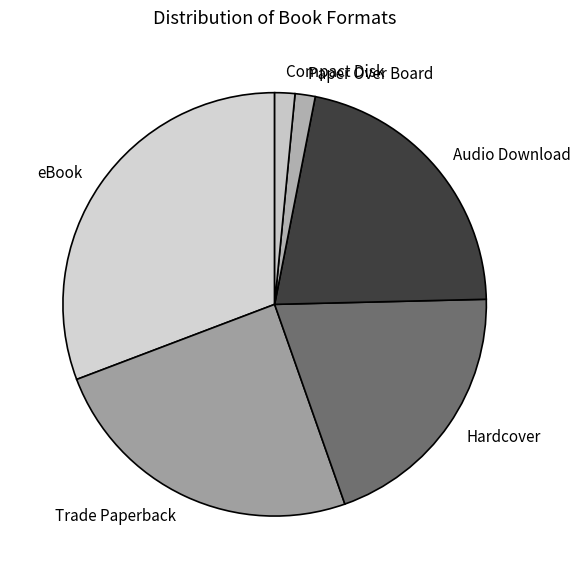

The eBook slice represents 31% of the pie. True or false?

True